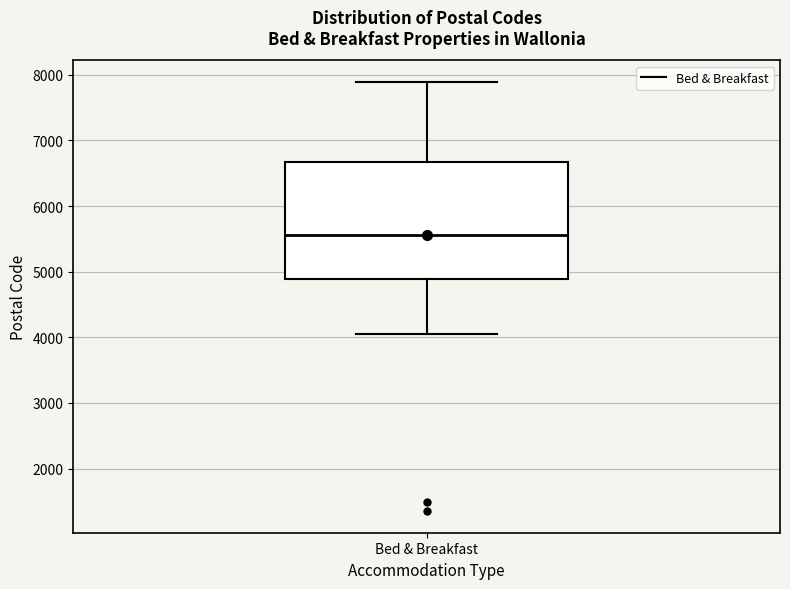

Where is the upper edge of the box for Bed & Breakfast on the y-axis? The values are not printed on the chart, so give them approximately, as read against the axis.

6700